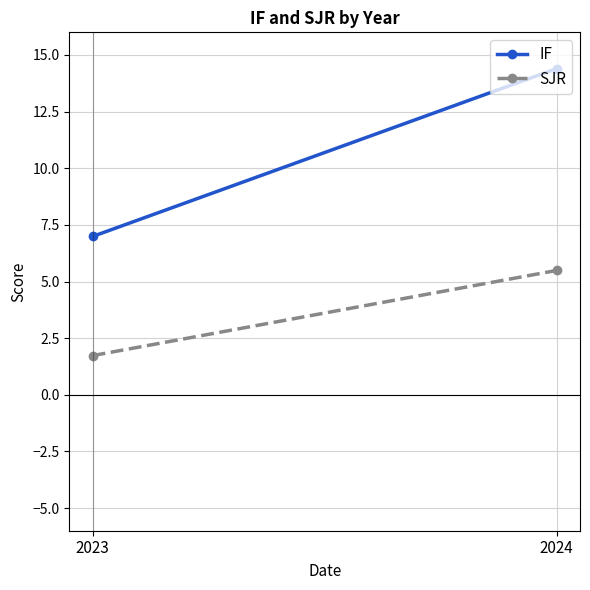

Read the SJR value at 2023.

1.7